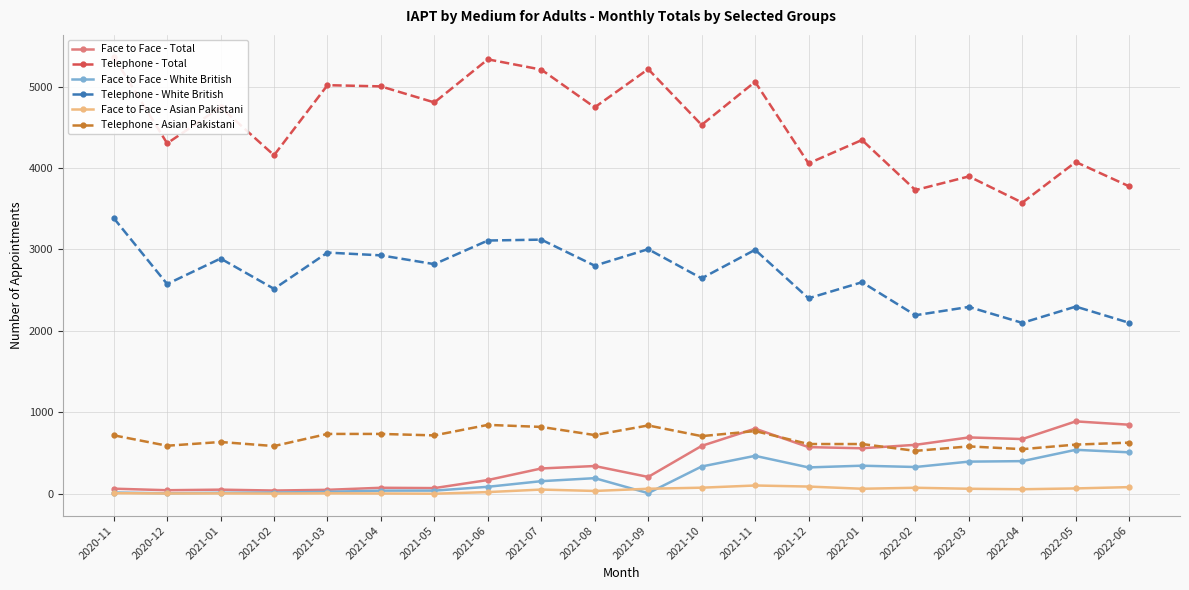

What is the value of the Face to Face - Total point at the 8th from the left?

170